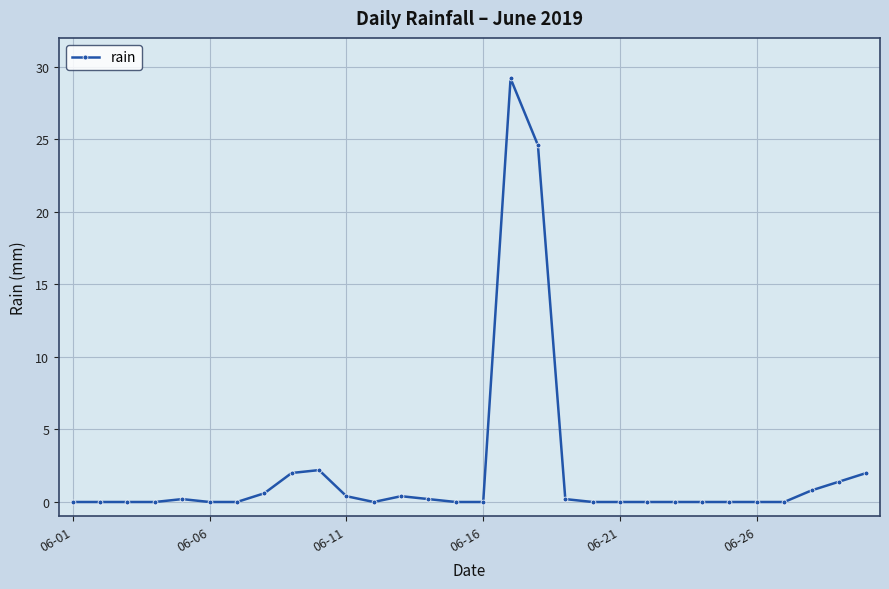

What is the difference between the second highest and minimum values?

24.6